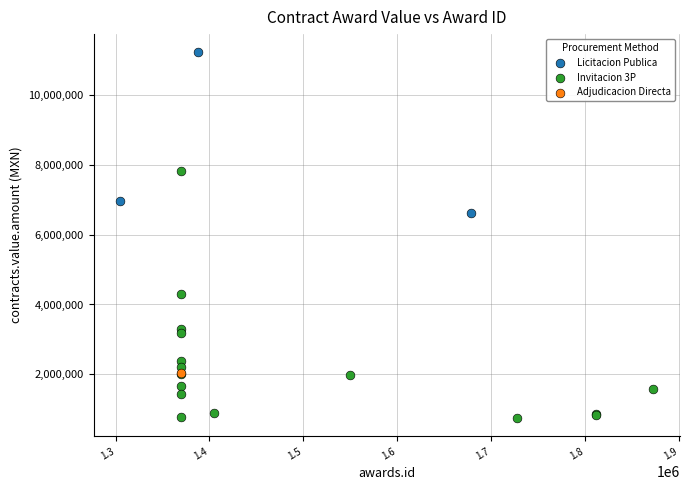

What are all the series names shown in the legend?

Licitacion Publica, Invitacion 3P, Adjudicacion Directa